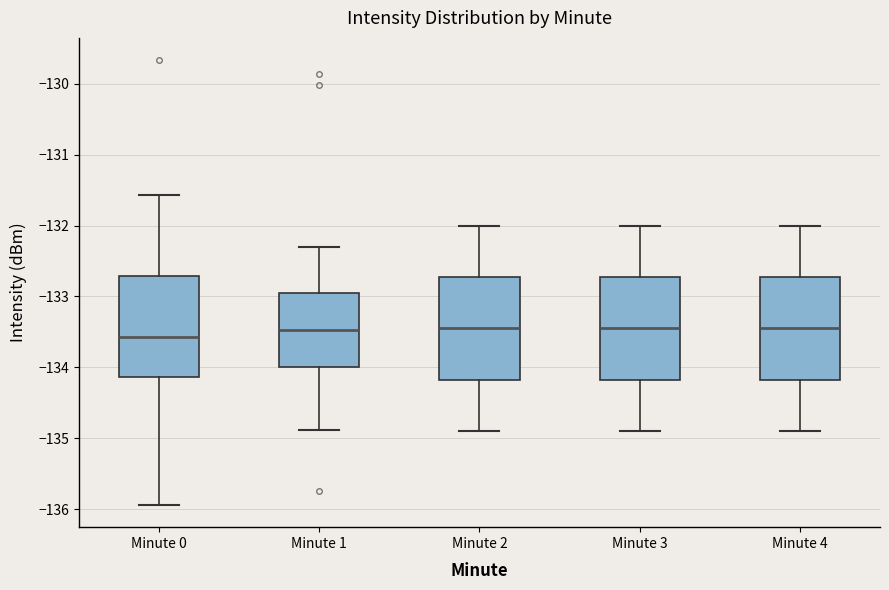

Where does the median line of the box for Minute 4 sit on the y-axis? The values are not printed on the chart, so give them approximately, as read against the axis.

-133.4